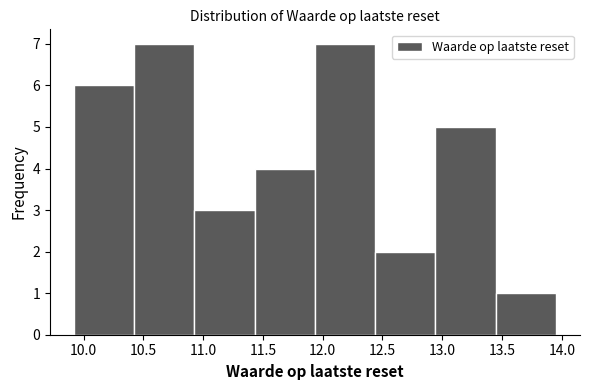

Reading left to right, list every bar in this chart as the range it spans on the x-axis followed by its height. Neither the bar edges nor the heights are printed on the chart, so give them approximately, as read against the axes.

9.90 to 10.40: 6
10.40 to 10.95: 7
10.95 to 11.45: 3
11.45 to 11.95: 4
11.95 to 12.45: 7
12.45 to 12.95: 2
12.95 to 13.45: 5
13.45 to 13.95: 1